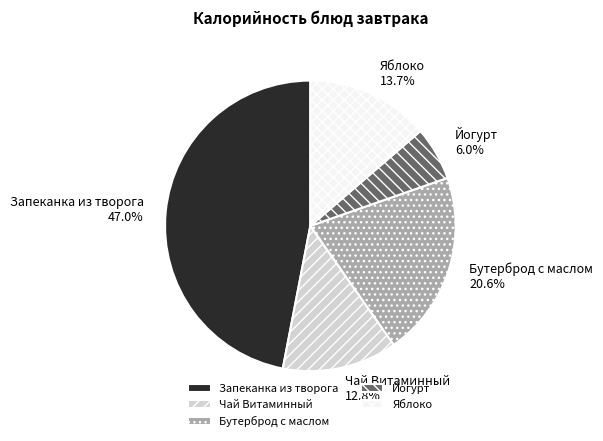

What is the smallest slice in the pie chart?

Йогурт